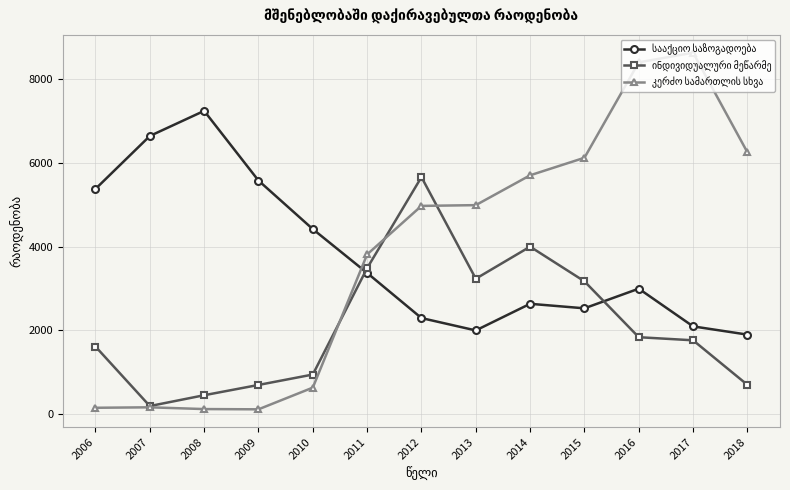

What is the greatest value displayed?

8636